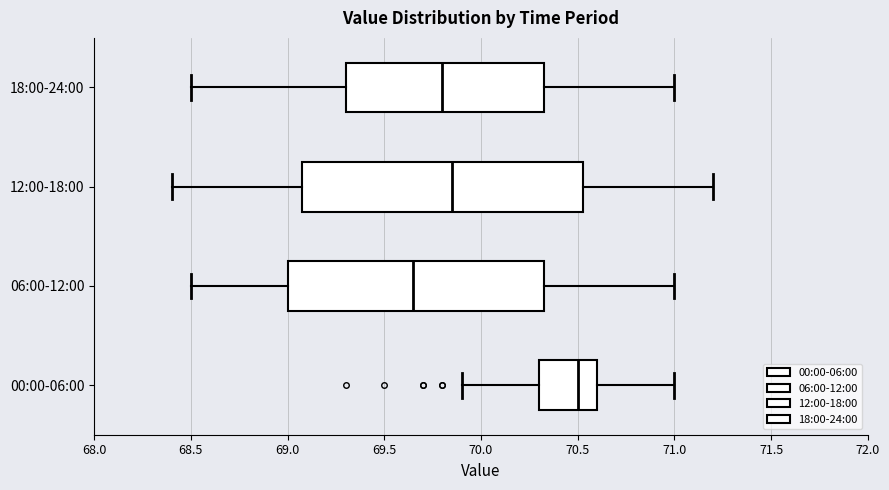

Where is the right edge of the box for 00:00-06:00 on the x-axis? The values are not printed on the chart, so give them approximately, as read against the axis.

70.60